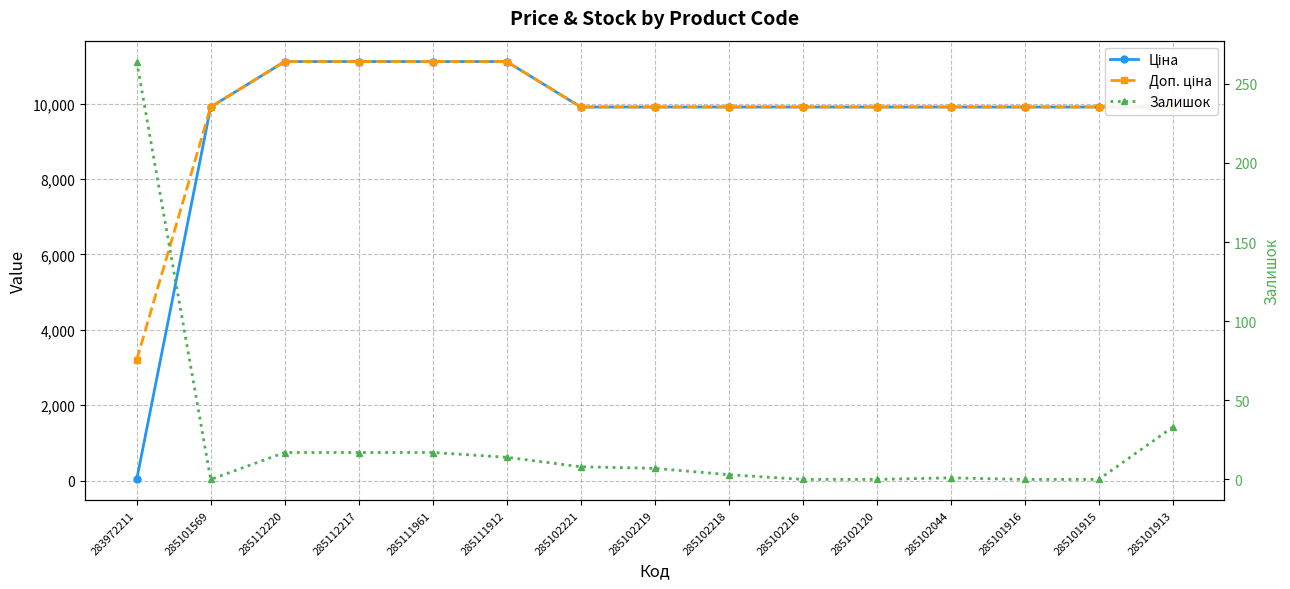

Read the Залишок value at 285111961.

17.0